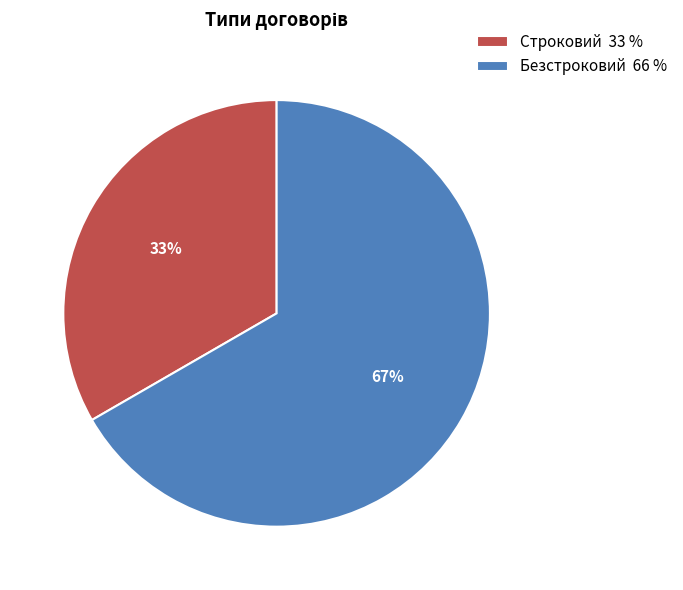

Between Строковий and Безстроковий, which is larger?

Безстроковий